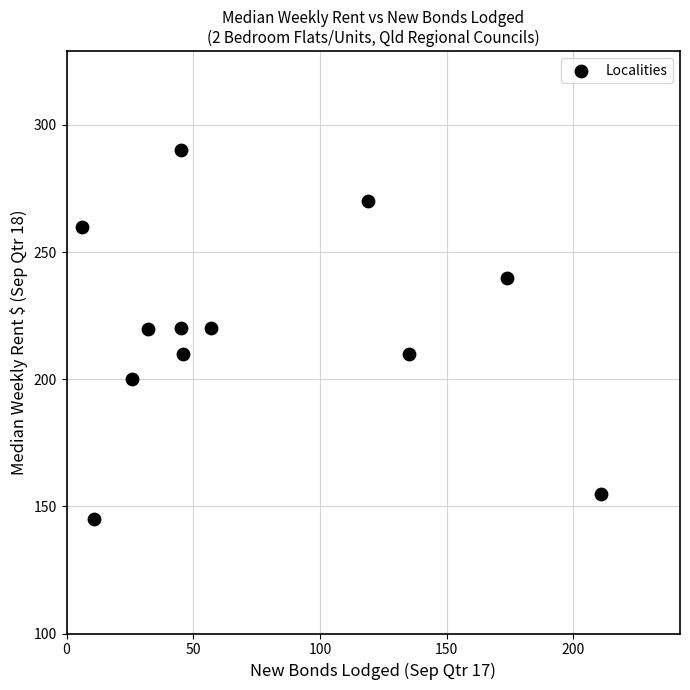

What is the range of Y values (max minus min)?

145.0